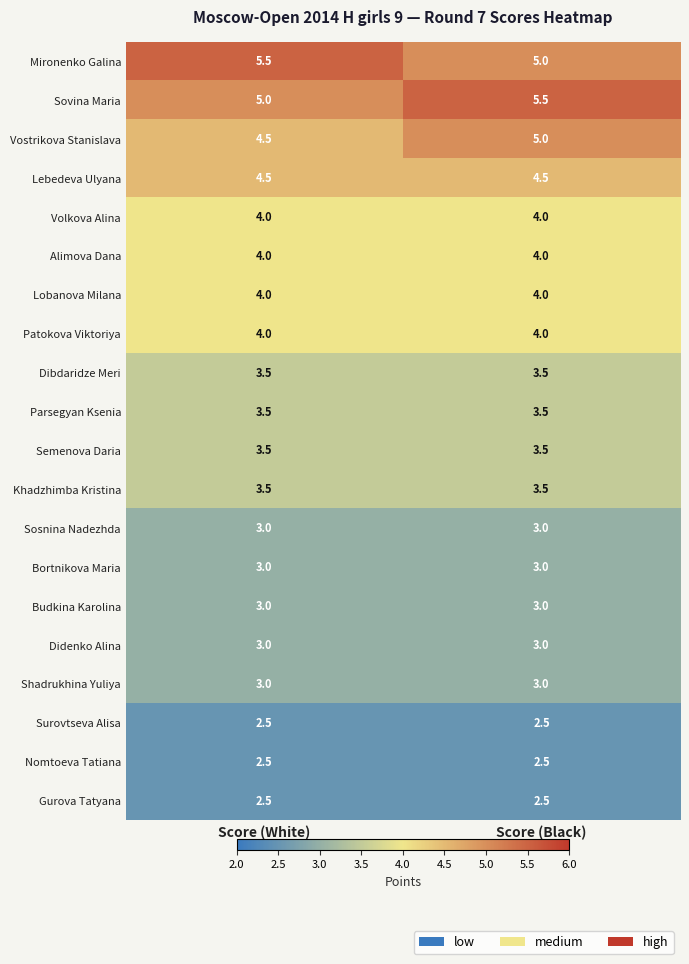

The value of Parsegyan Ksenia at Score (White) is 3.5. True or false?

True